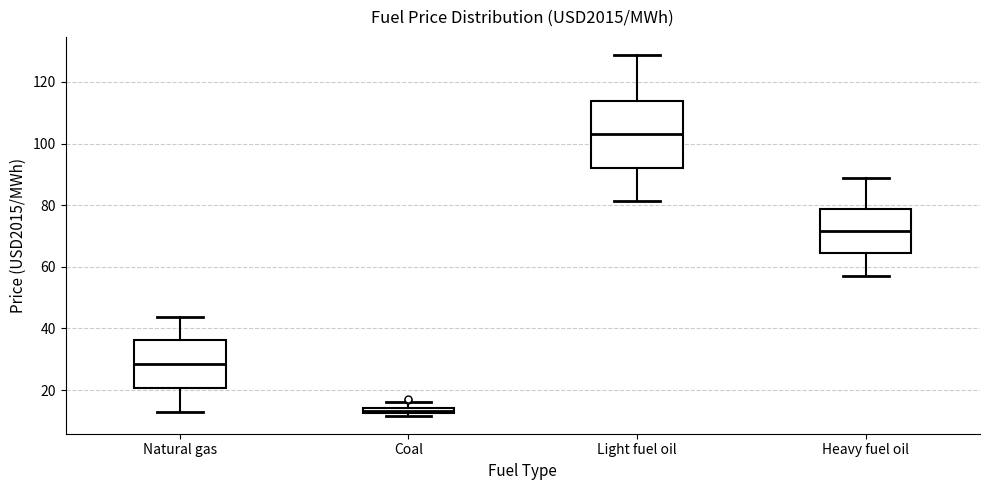

Which box's median line is the highest?

Light fuel oil